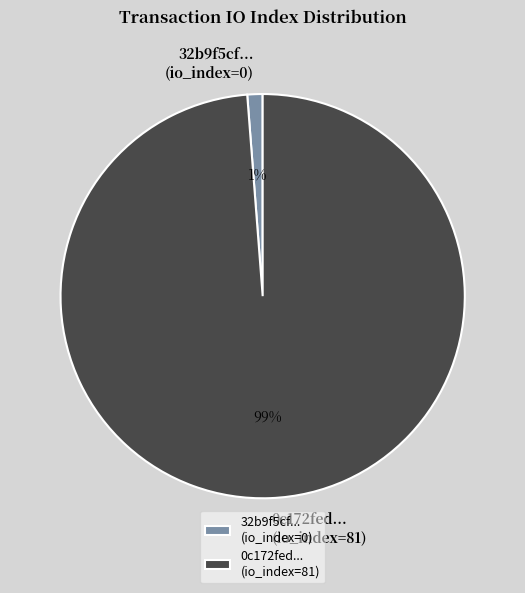

Rank the categories by value from highest to lowest.

0c172fed... (io_index=81), 32b9f5cf... (io_index=0)